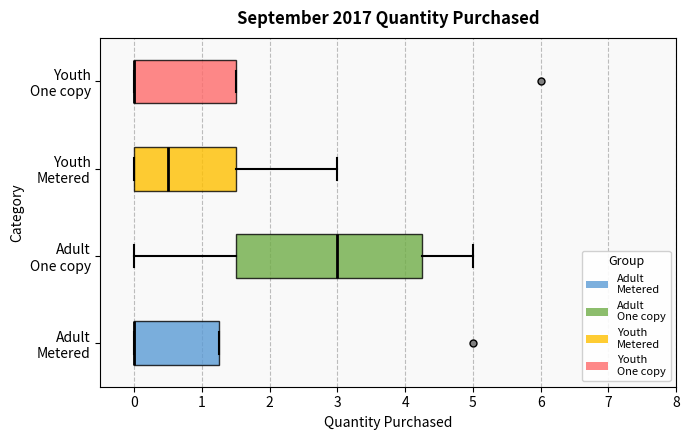

Where is the left edge of the box for Adult One copy on the x-axis? The values are not printed on the chart, so give them approximately, as read against the axis.

1.5